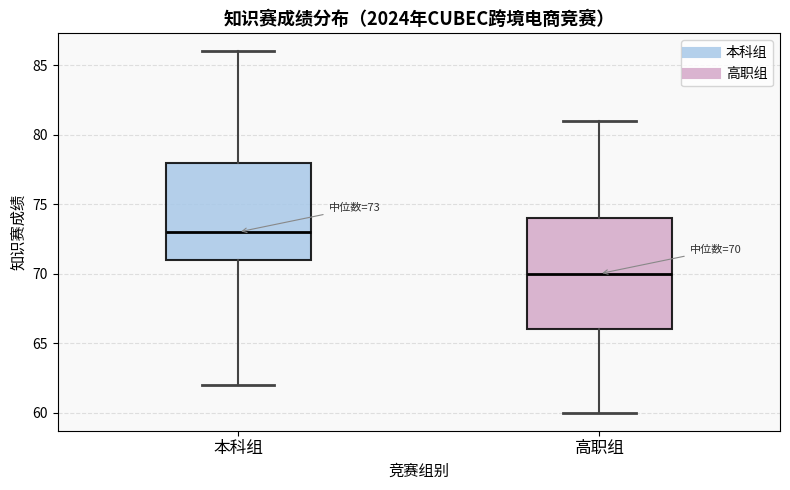

Which box's median line is the lowest?

高职组